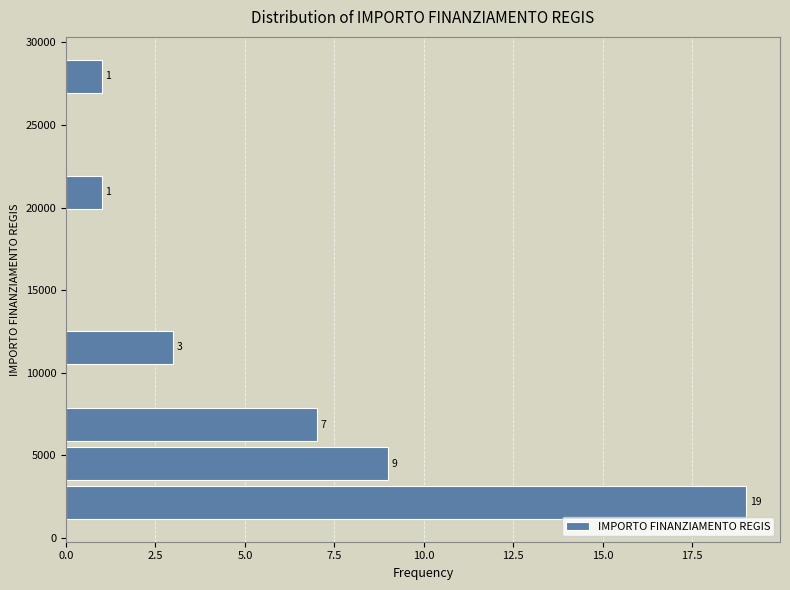

Over which range of the y-axis is the bar longest?

1000 to 3500